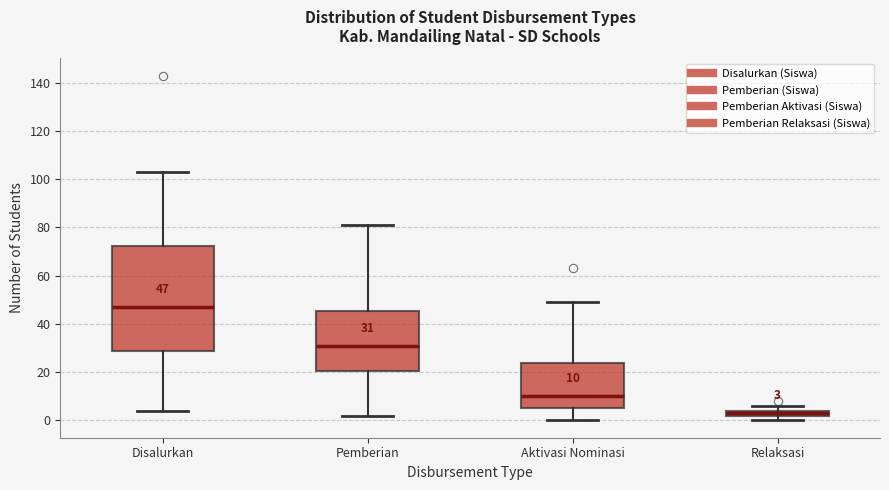

Which box's median line is the highest?

Disalurkan